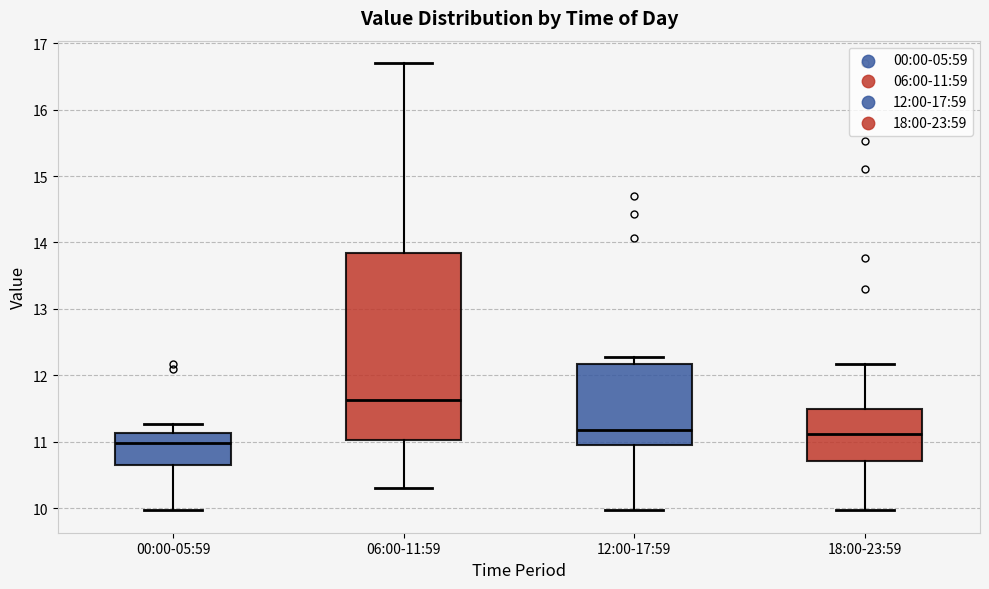

Reading left to right, read every box against the y-axis: the position of its median line, the range the box covers, and the ends of its whiskers. The values are not printed on the chart, so give them approximately, as read against the axis.

00:00-05:59: median 11.0, box 10.6 to 11.1, whiskers 10.0 to 11.3
06:00-11:59: median 11.6, box 11.0 to 13.8, whiskers 10.3 to 16.7
12:00-17:59: median 11.2, box 11.0 to 12.2, whiskers 10.0 to 12.3
18:00-23:59: median 11.1, box 10.7 to 11.5, whiskers 10.0 to 12.2